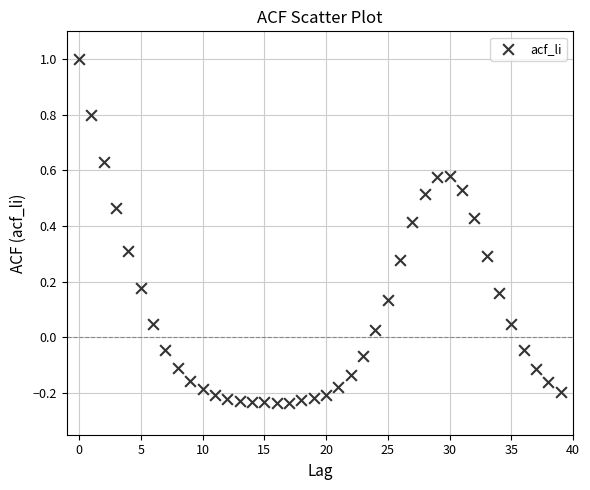

What is the range of Y values (max minus min)?

1.2